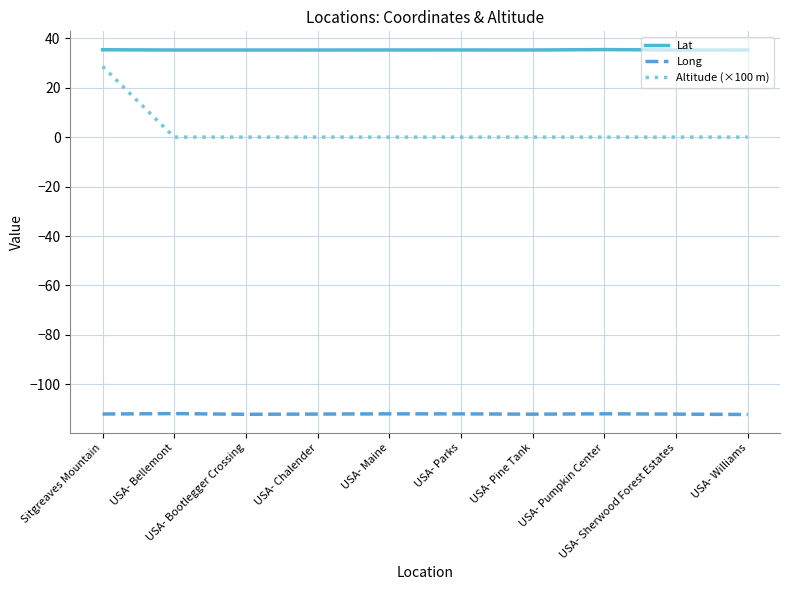

What position from the left is Sitgreaves Mountain?

1